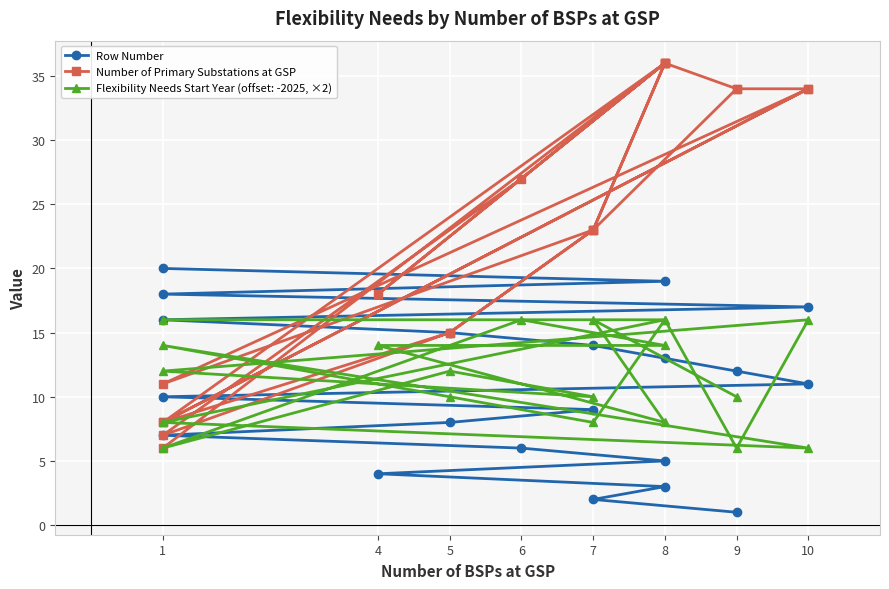

Does the chart display data point markers on the line(s)?

Yes